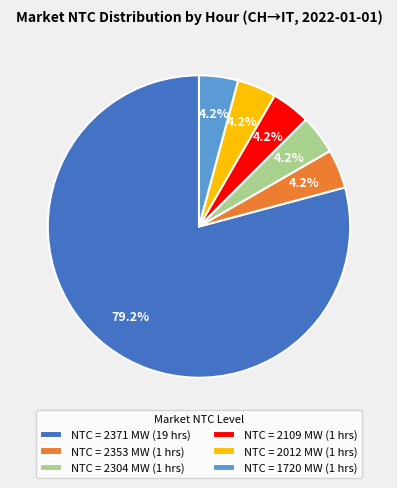

What is the ratio of the value at NTC = 2353 MW (1 hrs) to the value at NTC = 2012 MW (1 hrs)?

1.0